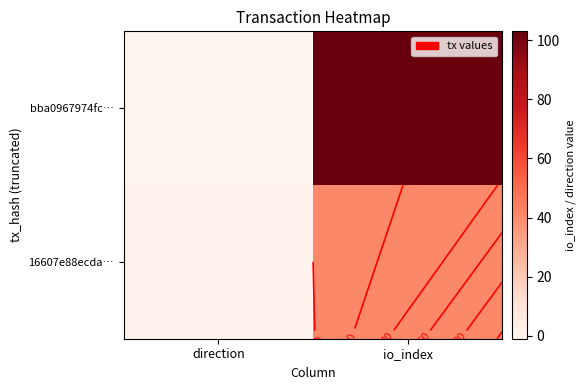

Which category has the lowest value across all series?

direction